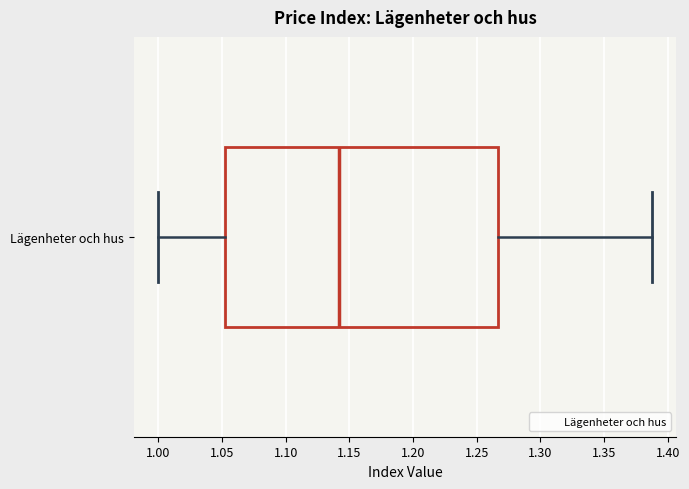

Transcribe this box plot: give where the median line is, the range the box spans, and where the two whiskers end, as read against the x-axis. The values are not printed on the chart, so give them approximately, as read against the axis.

median 1.140, box 1.050 to 1.265, whiskers 1.000 to 1.385